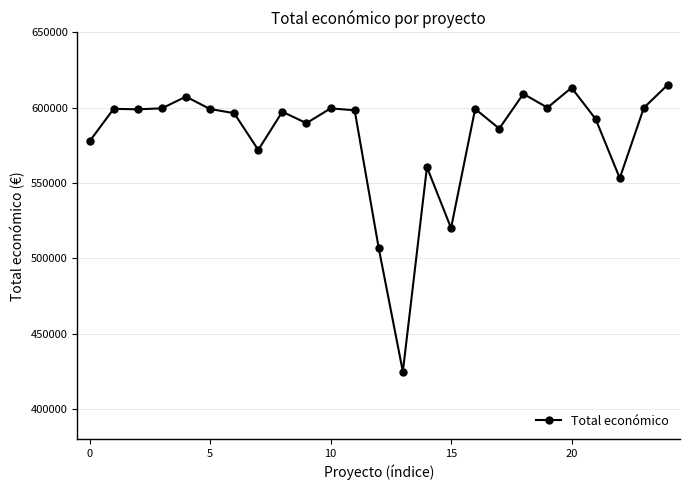

Count the number of data series in this chart.

1